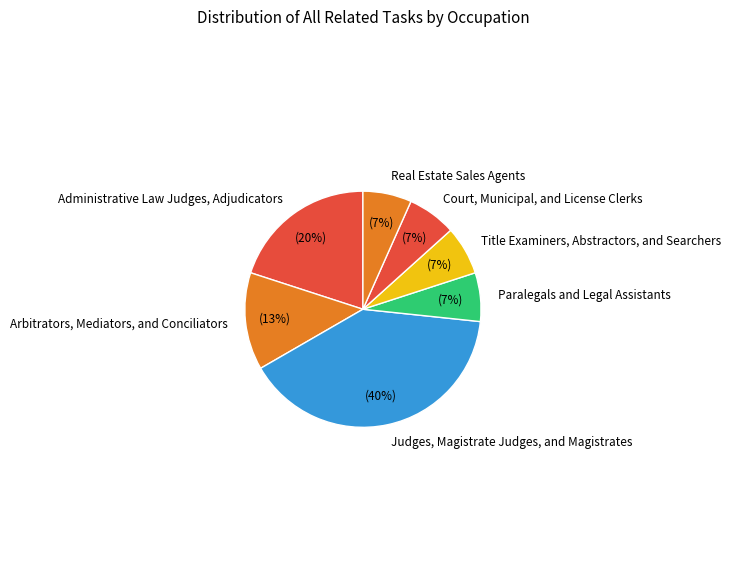

What is the largest slice in the pie chart?

Judges, Magistrate Judges, and Magistrates